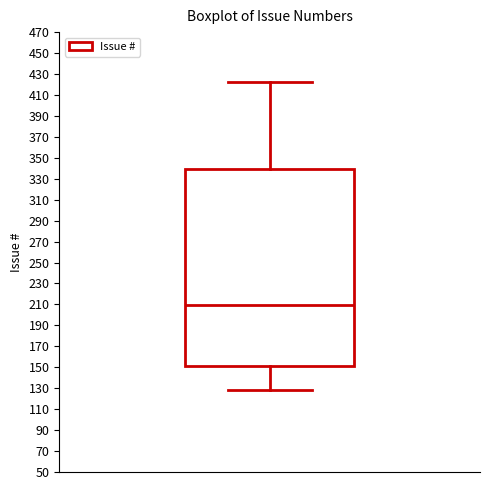

Transcribe this box plot: give where the median line is, the range the box spans, and where the two whiskers end, as read against the y-axis. The values are not printed on the chart, so give them approximately, as read against the axis.

median 210, box 152 to 340, whiskers 128 to 422